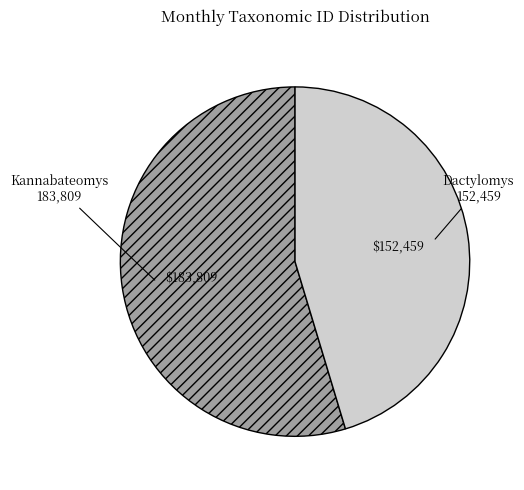

Which slice represents more than half of the pie?

Kannabateomys